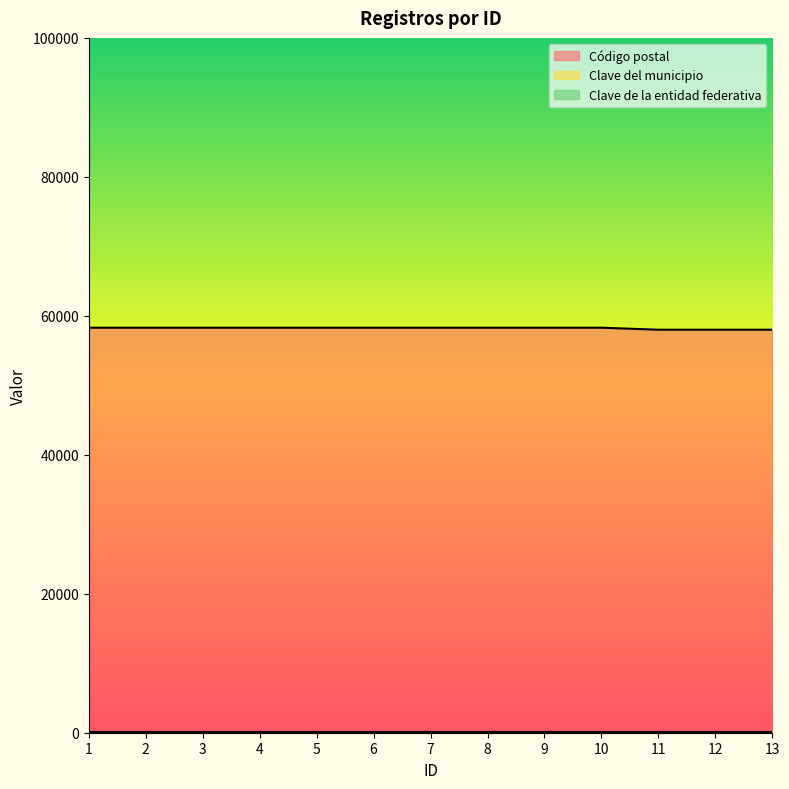

What is the value of the Clave del municipio point at the 6th from the left?

54